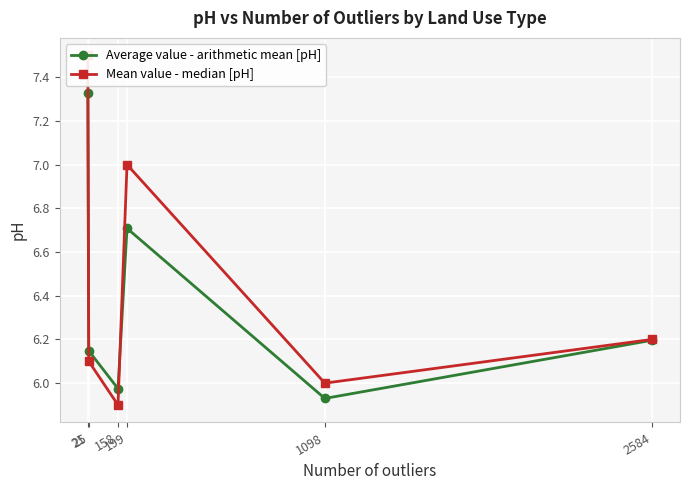

Between 199 and 21, which is larger?

21